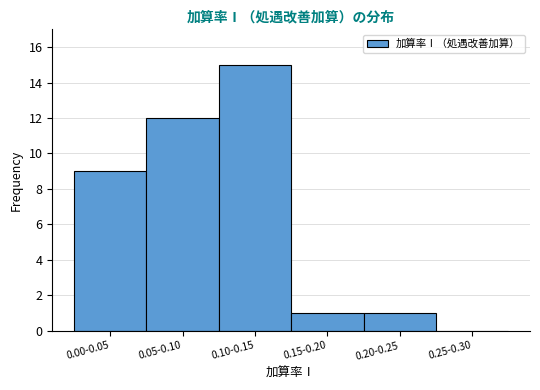

Reading left to right, what are all the values shown in this chart?

0.00-0.05=9	0.05-0.10=12	0.10-0.15=15	0.15-0.20=1	0.20-0.25=1	0.25-0.30=0